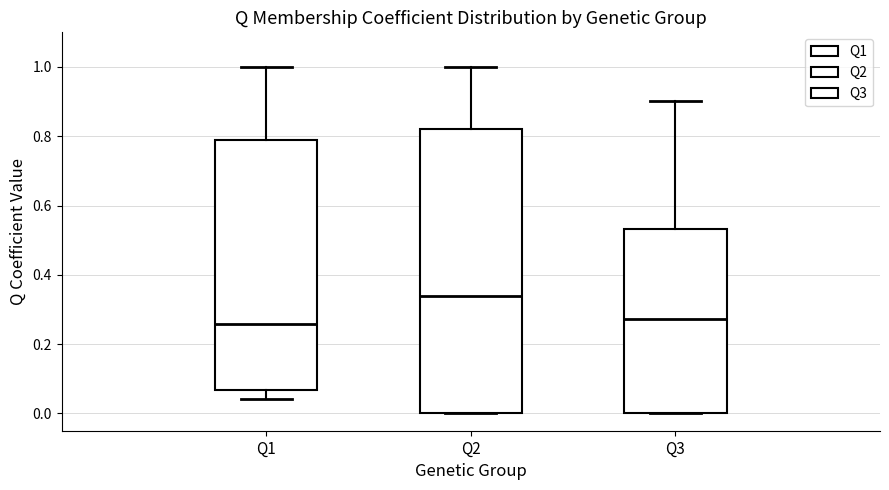

Which box has the highest median line?

Q2